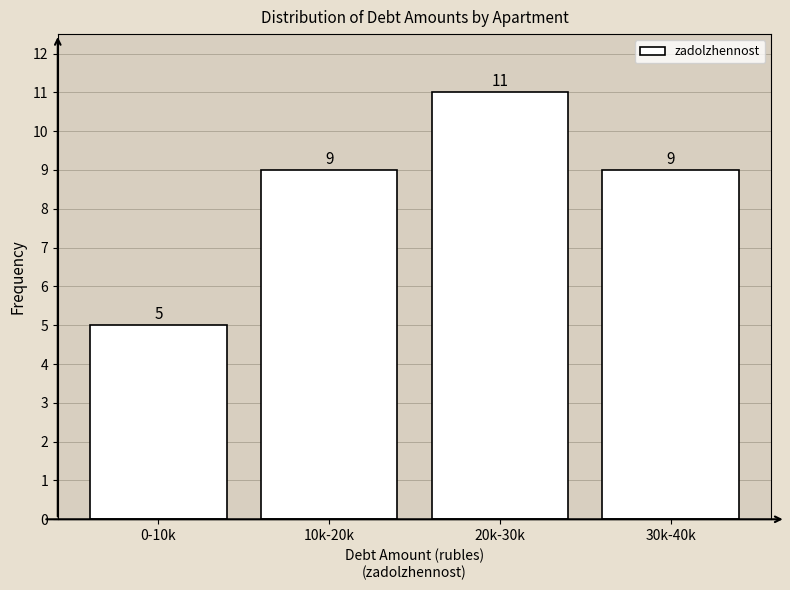

Reading right to left, transcribe all the data shown in this chart.

30k-40k=9	20k-30k=11	10k-20k=9	0-10k=5